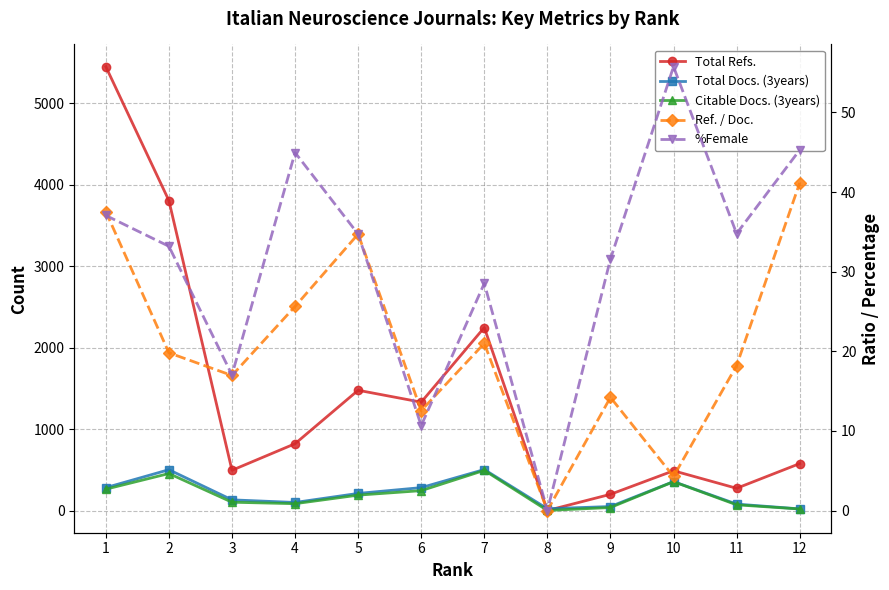

Count the number of categories in the chart.

12